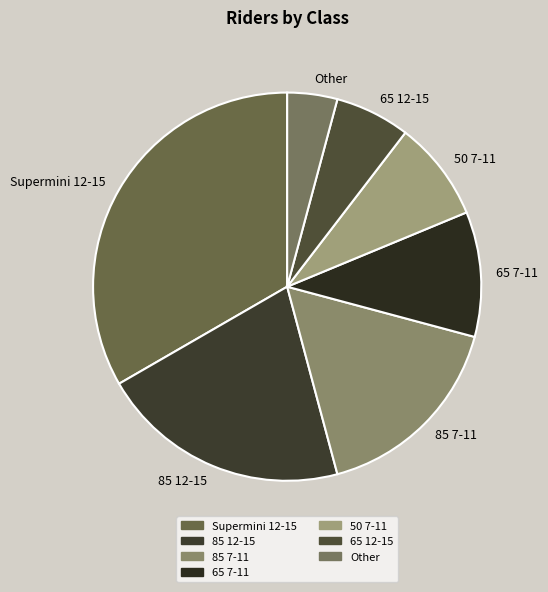

How many segments does this pie chart have?

7